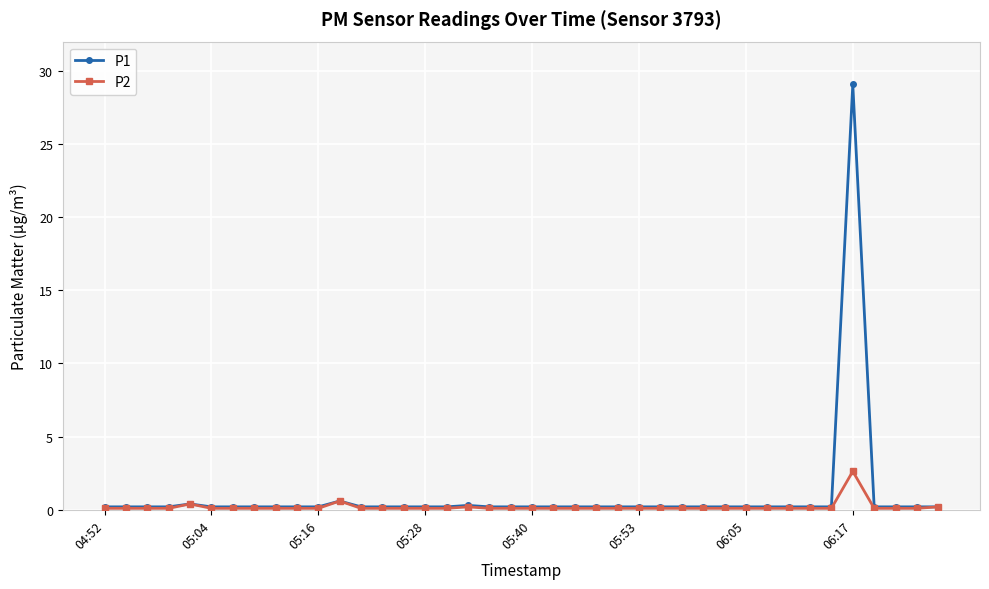

Count the number of data series in this chart.

2